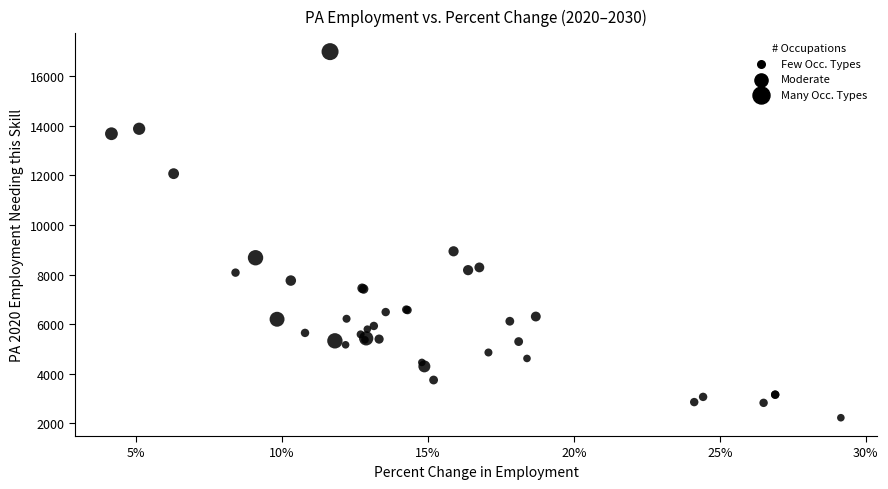

What Y value in the scatter plot is closest to 9610?

8940